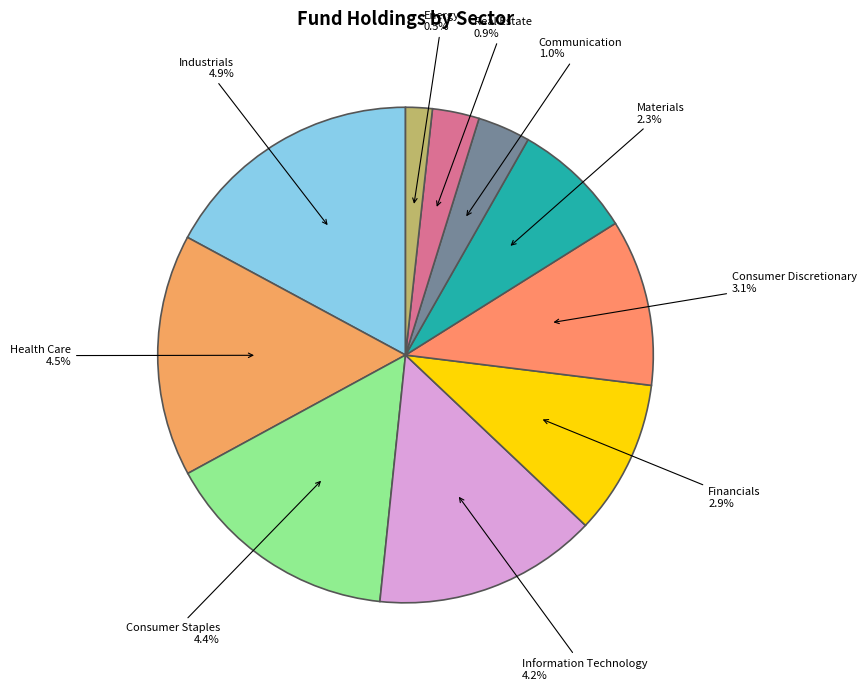

Which category has the smallest portion of the pie?

Energy